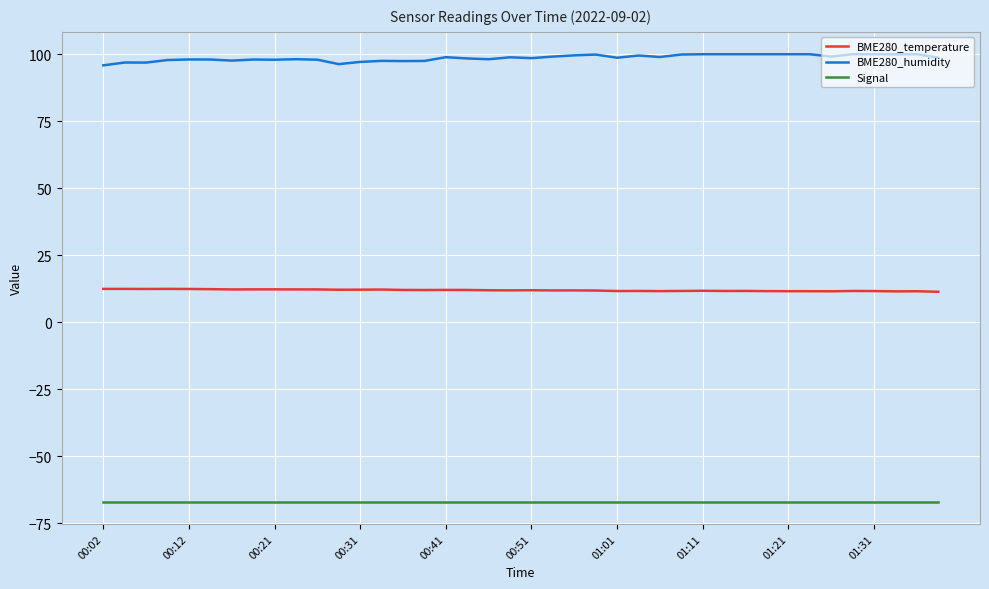

What is the average value of the Signal series?

-67.0